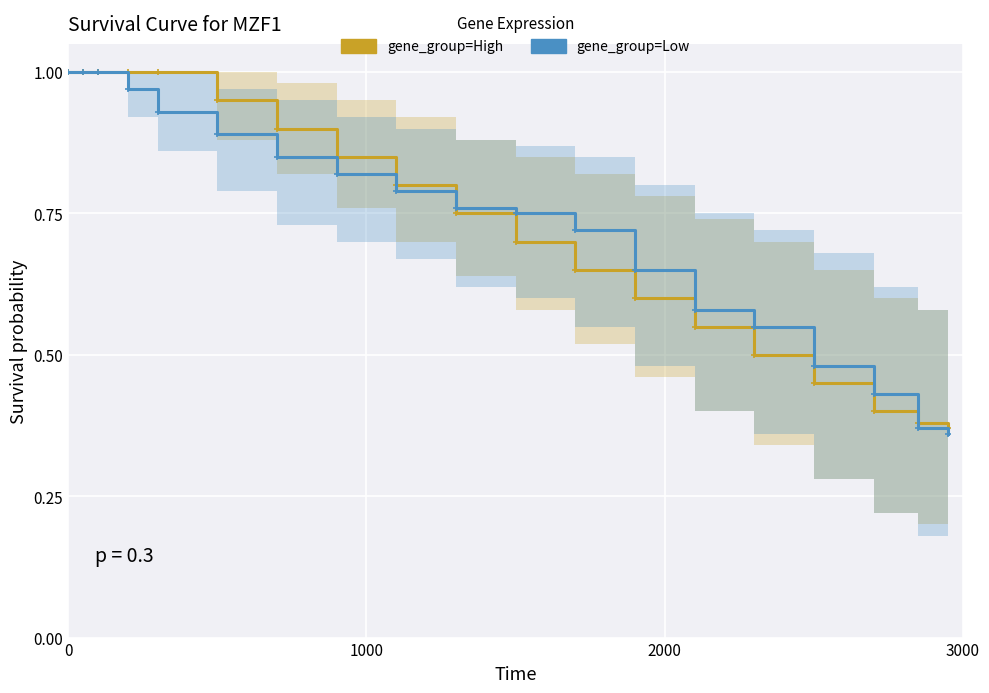

Reading left to right, what are all the values shown in this chart?

gene_group=High: 1.0	1.0	1.0	1.0	1.0	0.9	0.9	0.8	0.8	0.8	0.7	0.7	0.6	0.6	0.5	0.5	0.4	0.4	0.4
gene_group=Low: 1.0	1.0	1.0	1.0	0.9	0.9	0.8	0.8	0.8	0.8	0.8	0.7	0.7	0.6	0.6	0.5	0.4	0.4	0.4